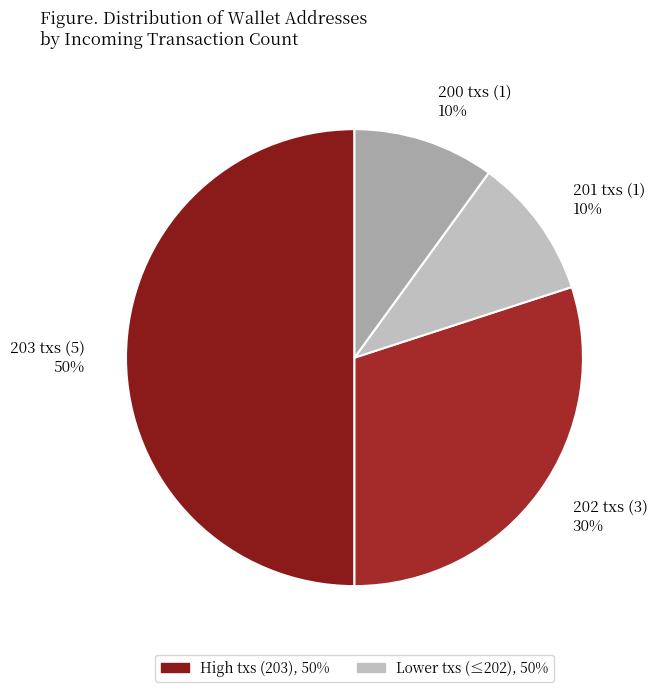

To the nearest percent, what is the average slice percentage?

25%